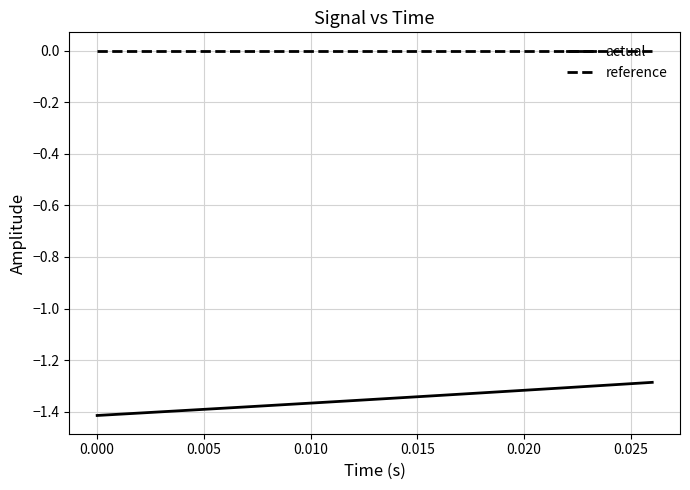

Which series has the widest spread of values?

actual